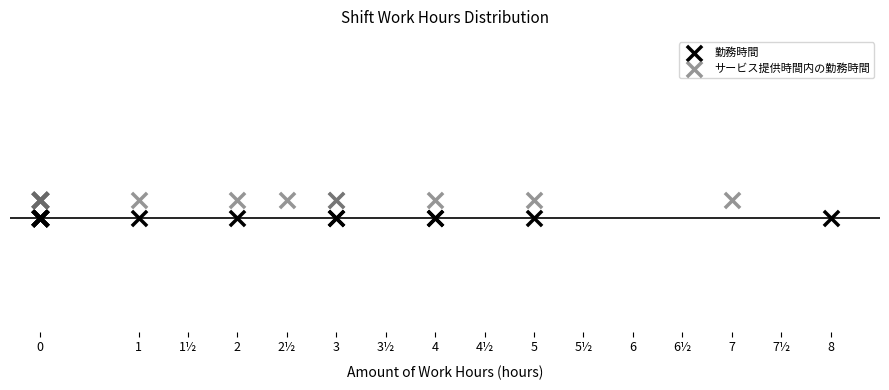

Which series contains the highest Y value?

サービス提供時間内の勤務時間